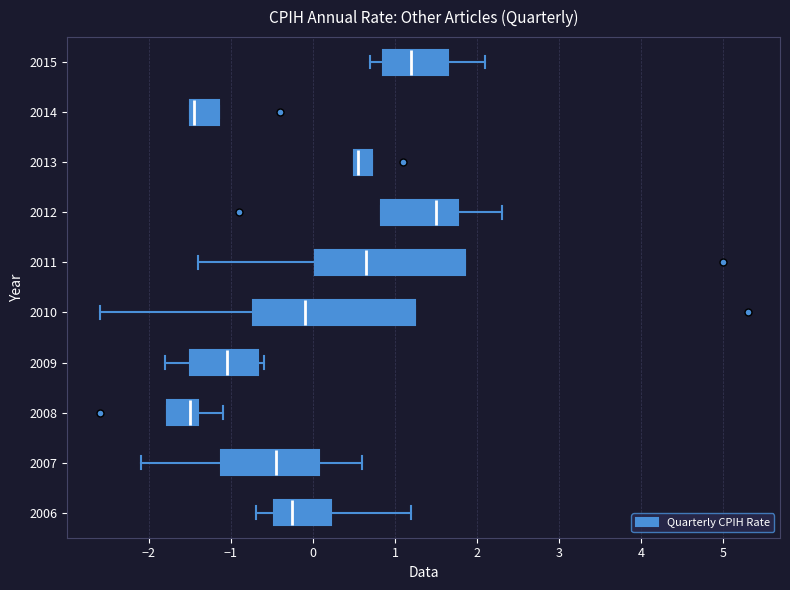

Reading bottom to top, transcribe this box plot: for each box, give where its median line is, the range the box spans, and where its two whiskers end, as read against the x-axis. The values are not printed on the chart, so give them approximately, as read against the axis.

2006: median -0.2, box -0.5 to 0.2, whiskers -0.7 to 1.2
2007: median -0.4, box -1.1 to 0.1, whiskers -2.1 to 0.6
2008: median -1.5, box -1.8 to -1.4, whiskers -1.8 to -1.1
2009: median -1.0, box -1.5 to -0.7, whiskers -1.8 to -0.6
2010: median -0.1, box -0.7 to 1.3, whiskers -2.6 to 1.3
2011: median 0.7, box 0.0 to 1.9, whiskers -1.4 to 1.9
2012: median 1.5, box 0.8 to 1.8, whiskers 0.8 to 2.3
2013: median 0.6, box 0.5 to 0.7, whiskers 0.5 to 0.7
2014: median -1.4, box -1.5 to -1.1, whiskers -1.5 to -1.1
2015: median 1.2, box 0.9 to 1.7, whiskers 0.7 to 2.1